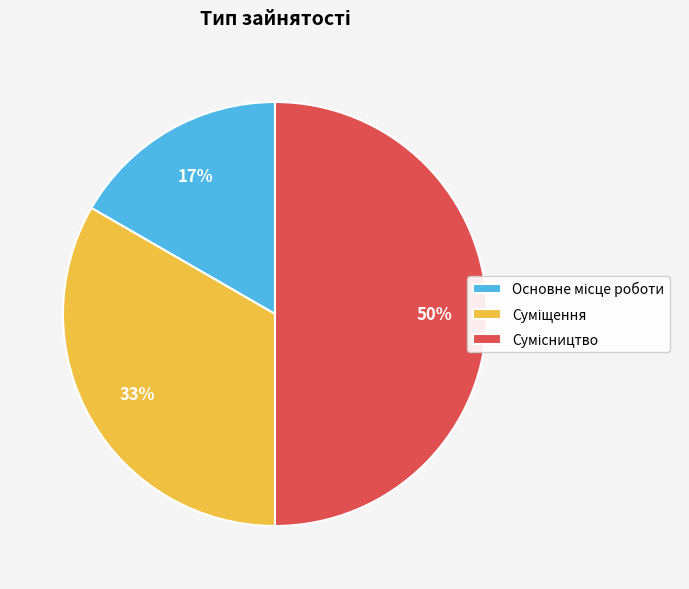

To the nearest percent, what is the average slice percentage?

33%